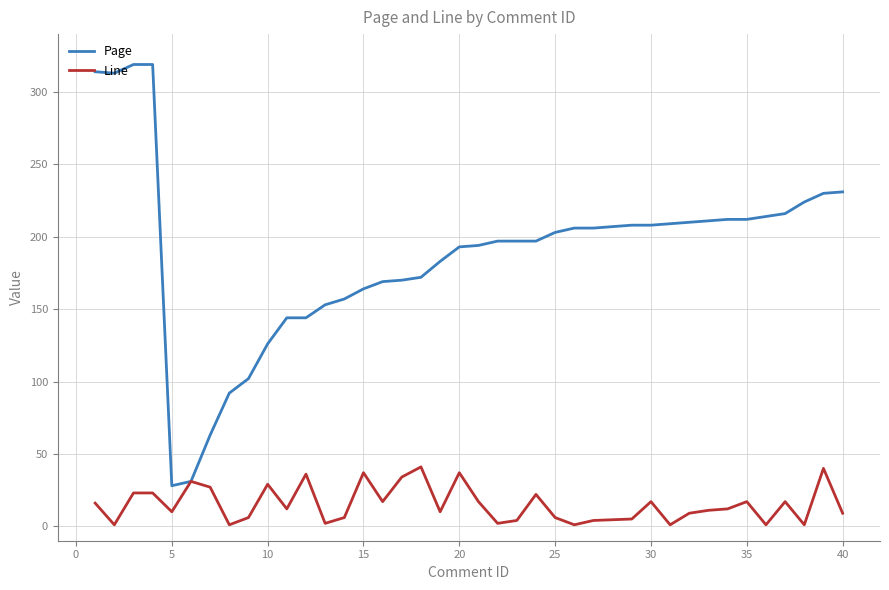

Which series has the widest spread of values?

Page